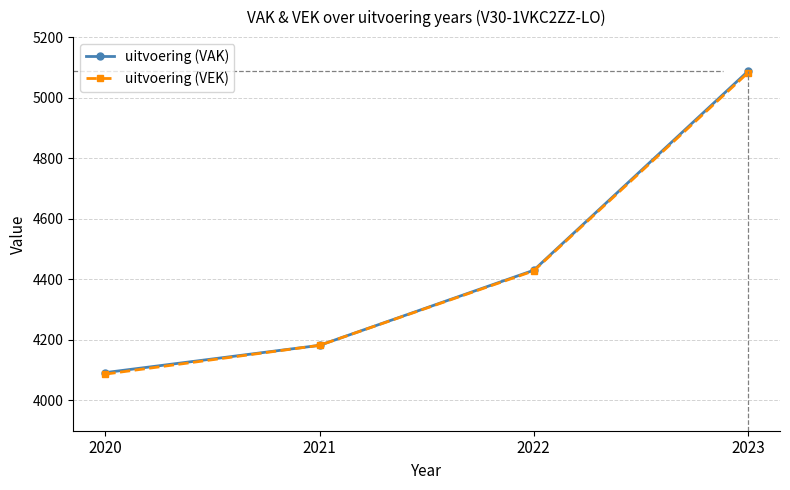

List the labels in order of uitvoering (VAK) value, smallest first.

2020, 2021, 2022, 2023